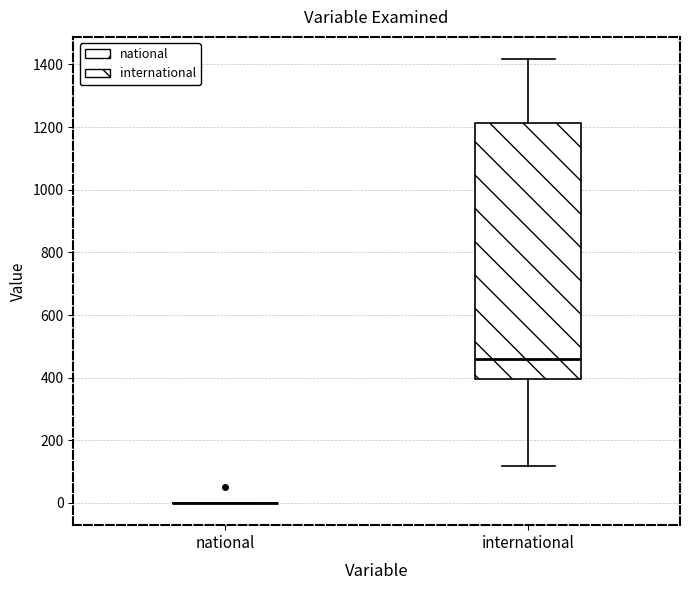

Reading left to right, read every box against the y-axis: the position of its median line, the range the box covers, and the ends of its whiskers. The values are not printed on the chart, so give them approximately, as read against the axis.

national: box collapsed to a line at 0, whiskers 0 to 0
international: median 460, box 400 to 1220, whiskers 120 to 1420